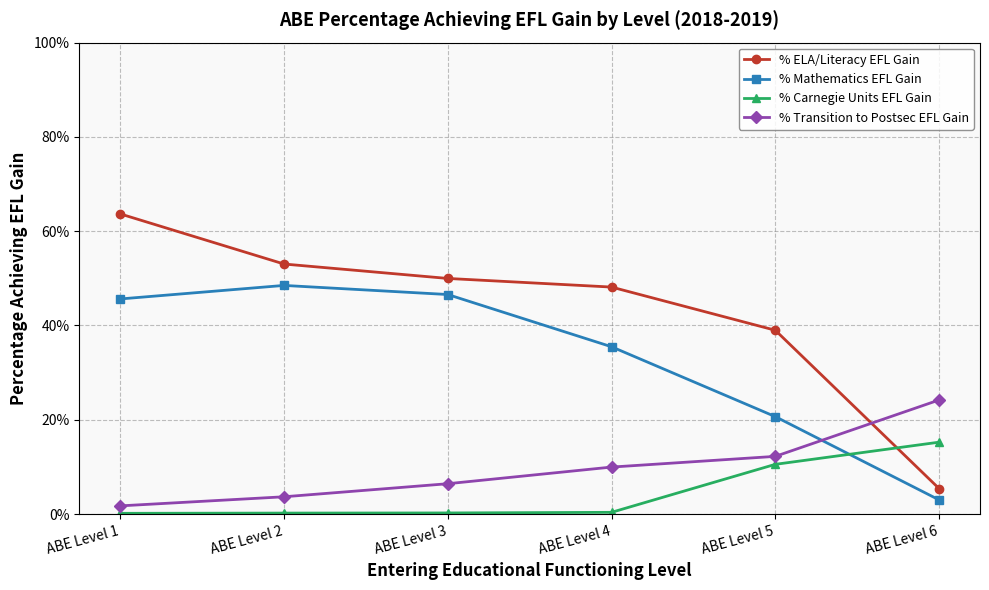

True or false: % Carnegie Units EFL Gain and % Mathematics EFL Gain intersect in this chart.

True